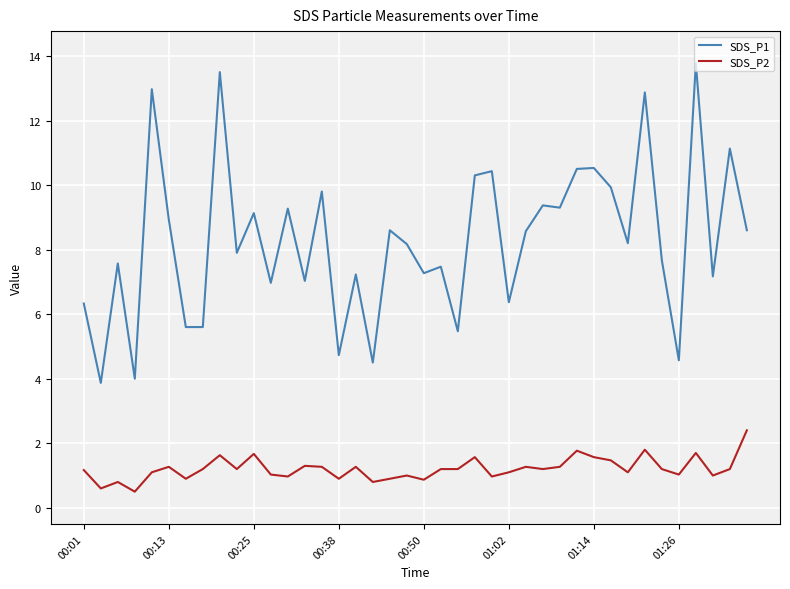

What is the highest value of the SDS_P1 series?

13.8